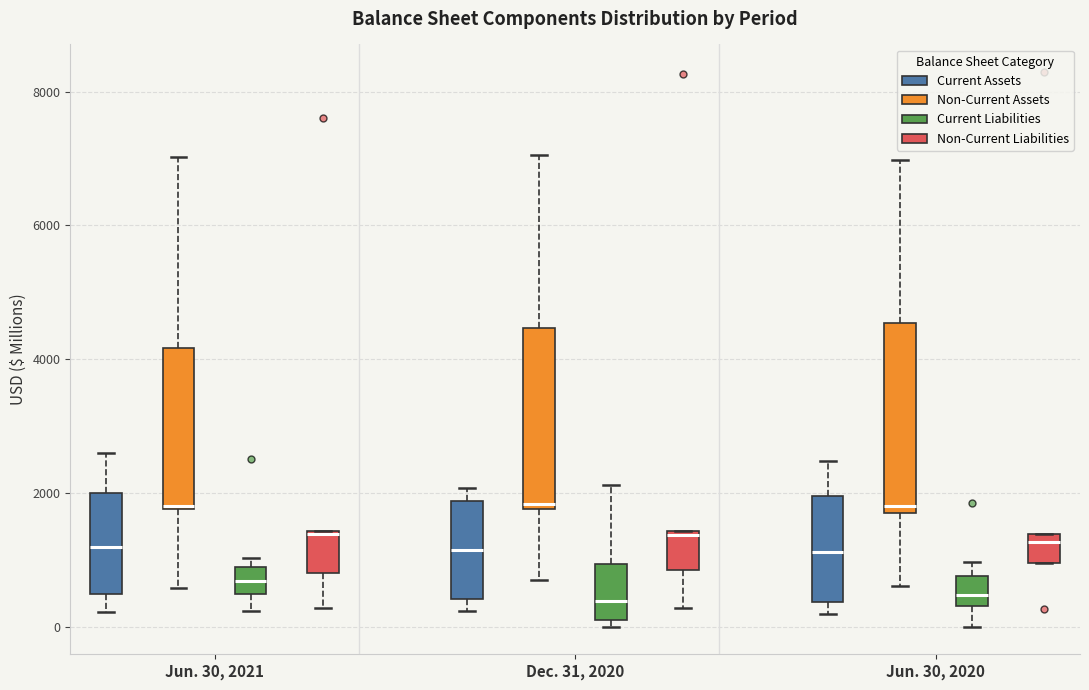

Reading left to right, read every box against the y-axis: the position of its median line, the range the box covers, and the ends of its whiskers. The values are not printed on the chart, so give them approximately, as read against the axis.

Jun. 30, 2021 (Current Assets): median 1200, box 400 to 2000, whiskers 200 to 2600
Jun. 30, 2021 (Non-Current Assets): median 1800, box 1800 to 4200, whiskers 600 to 7000
Jun. 30, 2021 (Current Liabilities): median 600, box 400 to 800, whiskers 200 to 1000
Jun. 30, 2021 (Non-Current Liabilities): median 1400, box 800 to 1400, whiskers 200 to 1400
Dec. 31, 2020 (Current Assets): median 1200, box 400 to 1800, whiskers 200 to 2000
Dec. 31, 2020 (Non-Current Assets): median 1800 (just above the box's lower edge), box 1800 to 4400, whiskers 600 to 7000
Dec. 31, 2020 (Current Liabilities): median 400, box 200 to 1000, whiskers 0 to 2200
Dec. 31, 2020 (Non-Current Liabilities): median 1400 (just below the box's upper edge), box 800 to 1400, whiskers 200 to 1400
Jun. 30, 2020 (Current Assets): median 1200, box 400 to 2000, whiskers 200 to 2400
Jun. 30, 2020 (Non-Current Assets): median 1800, box 1600 to 4600, whiskers 600 to 7000
Jun. 30, 2020 (Current Liabilities): median 400 (just above the box's lower edge), box 400 to 800, whiskers 0 to 1000
Jun. 30, 2020 (Non-Current Liabilities): median 1200, box 1000 to 1400, whiskers 1000 to 1400